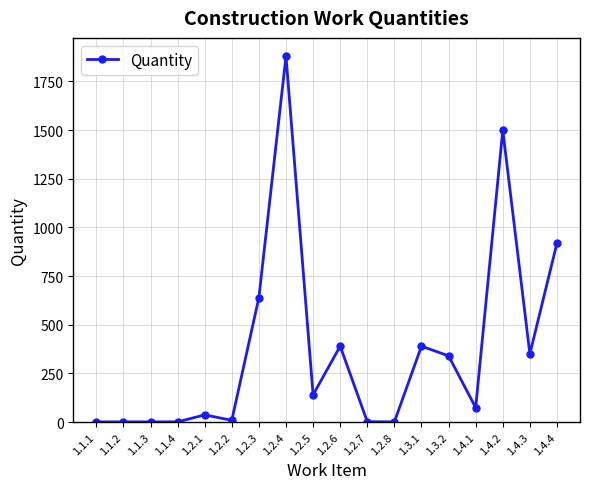

What is the difference between the maximum and minimum values?

1879